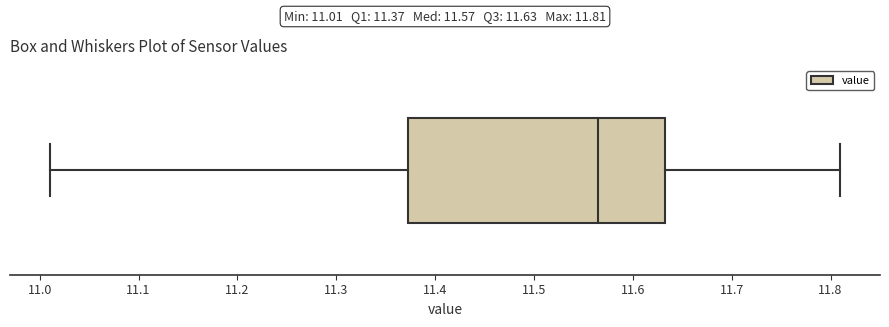

Read this box plot against the x-axis: the position of the median line, the range covered by the box, and the ends of both whiskers. The values are not printed on the chart, so give them approximately, as read against the axis.

median 11.57, box 11.37 to 11.63, whiskers 11.01 to 11.81